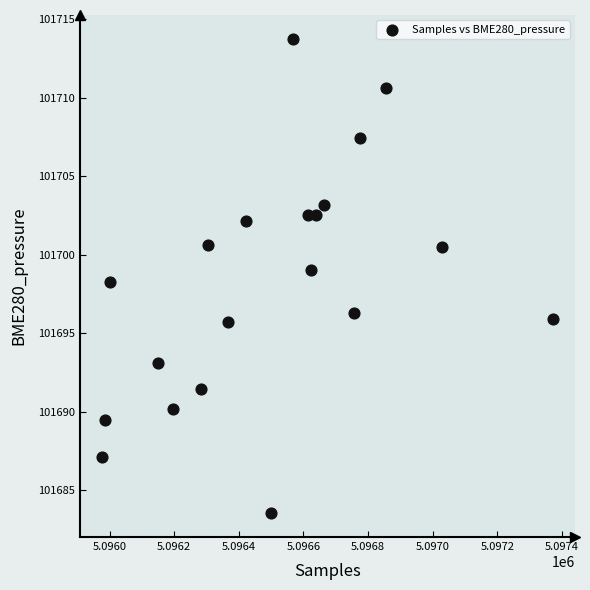

What is the range of X values (max minus min)?

1393.0